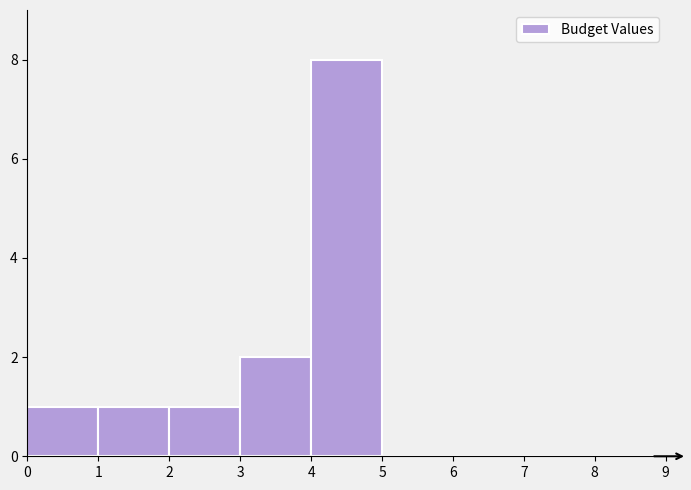

What is the height of the bar covering 4 to 5 on the x-axis? The values are not printed on the chart, so give them approximately, as read against the axis.

8